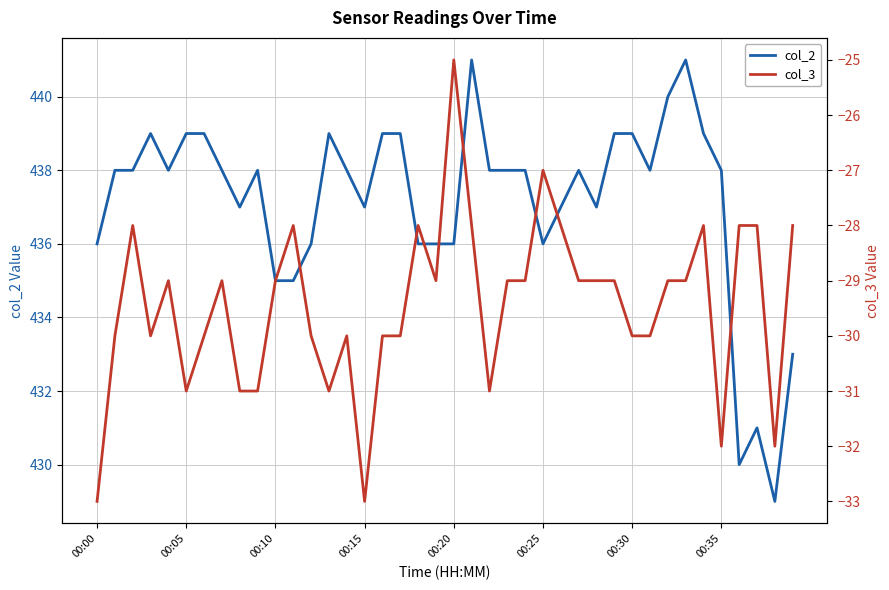

What is the highest value of the col_2 series?

441